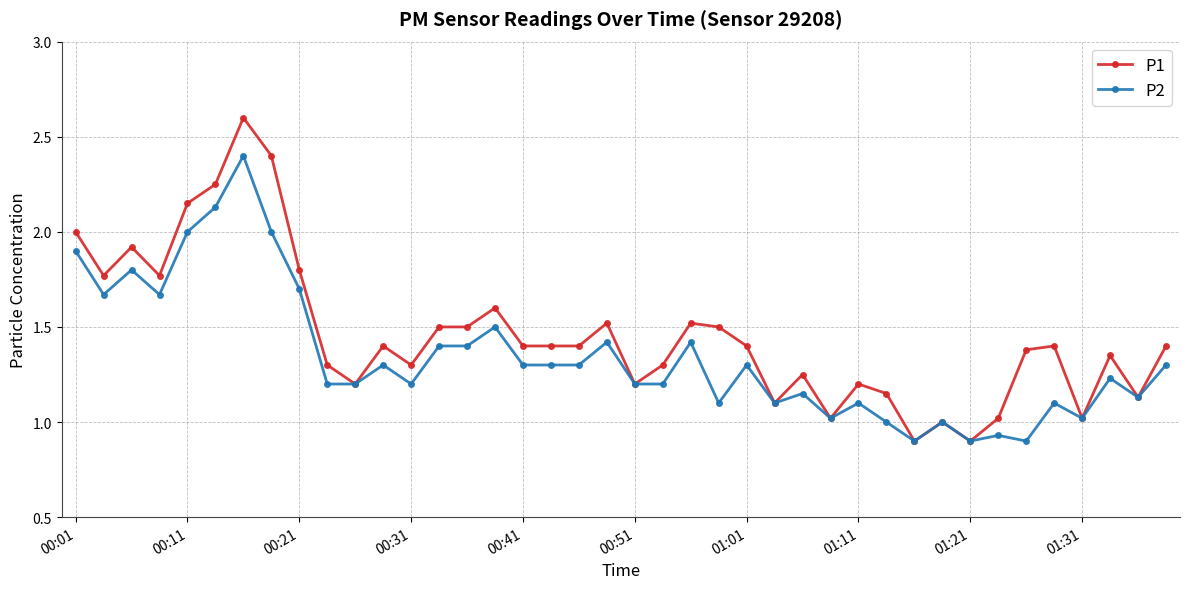

What is the value of the P2 point at the 16th from the left?

1.5